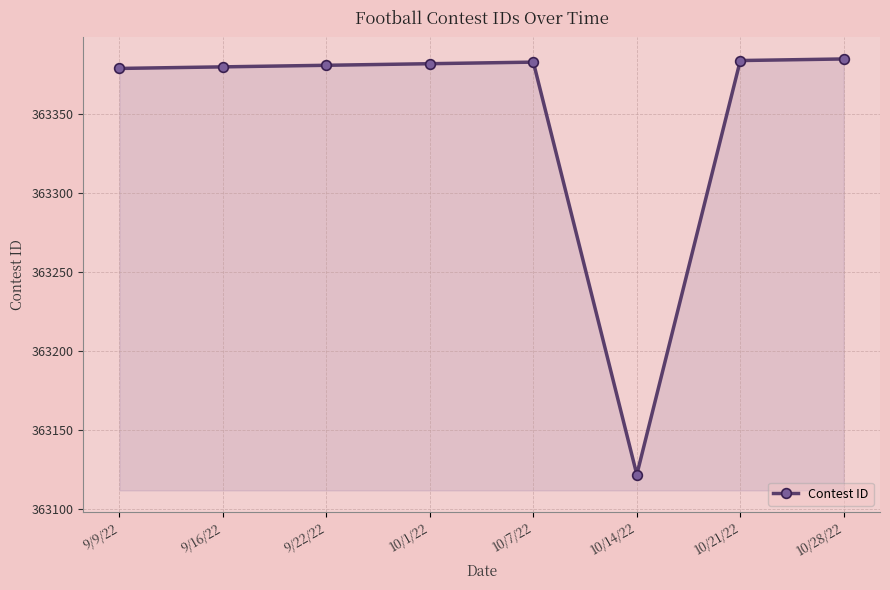

The value at 10/14/22 is 226779. True or false?

False